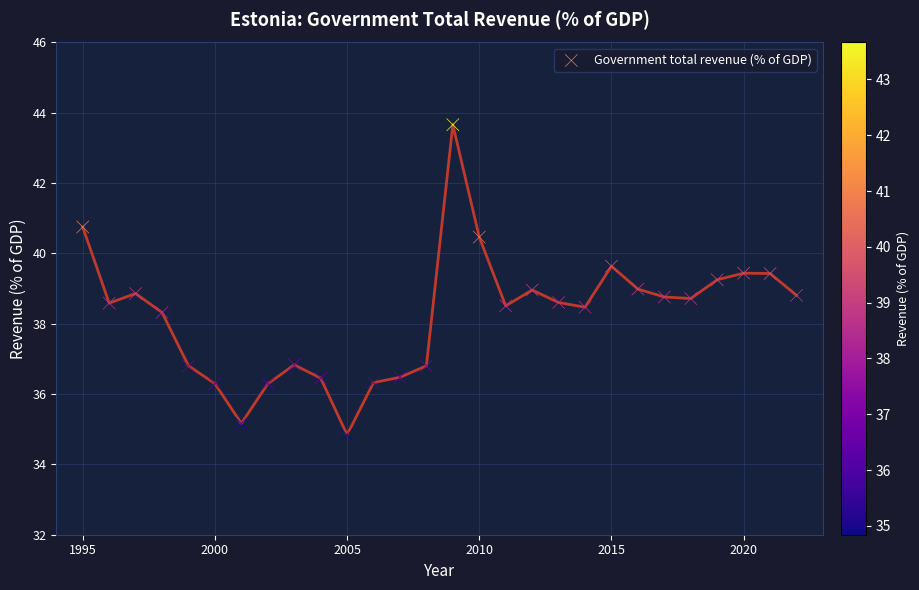

What is the range of Y values (max minus min)?

8.8